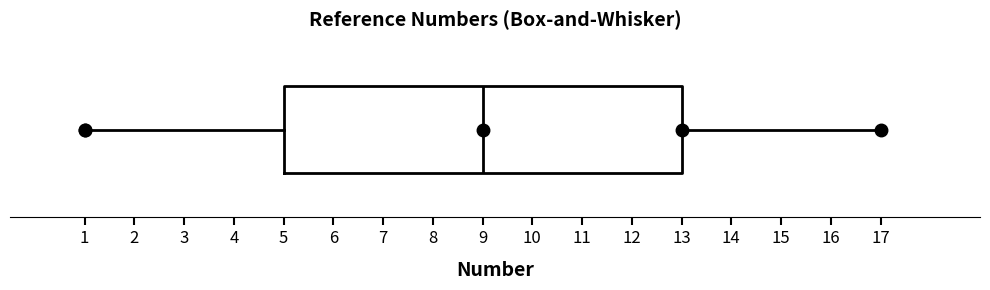

Where is the left edge of the box on the x-axis? The values are not printed on the chart, so give them approximately, as read against the axis.

5